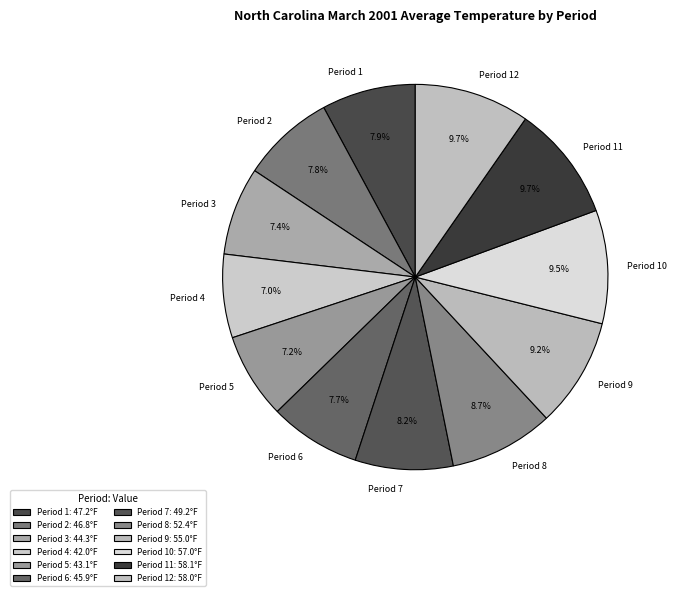

Do Period 11 and Period 5 together represent more than half of the pie?

No